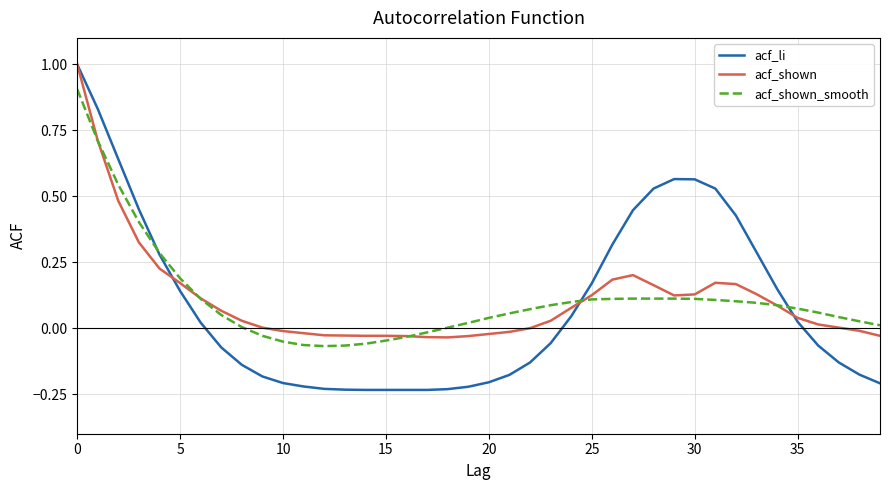

Which series has the largest range (max minus min)?

acf_li